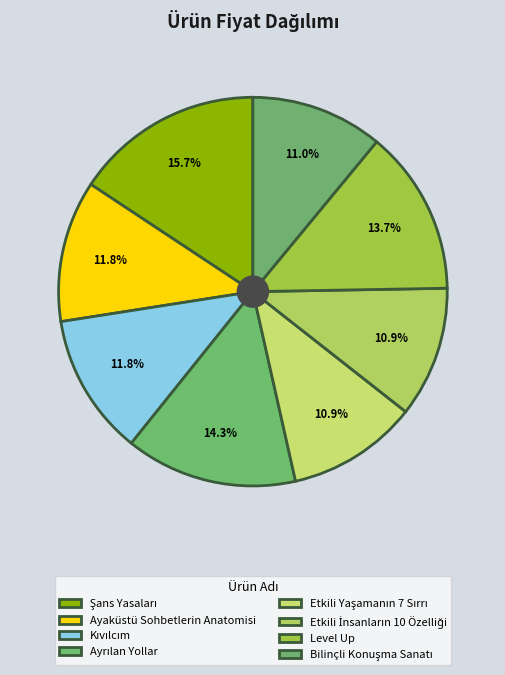

How many segments does this pie chart have?

8